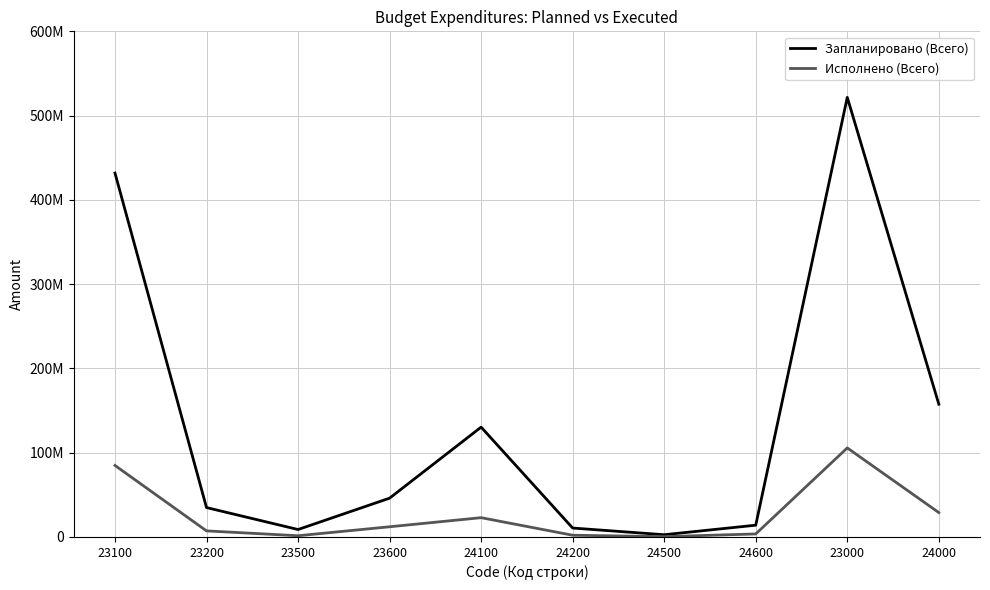

What are all the series names shown in the legend?

Запланировано (Всего), Исполнено (Всего)